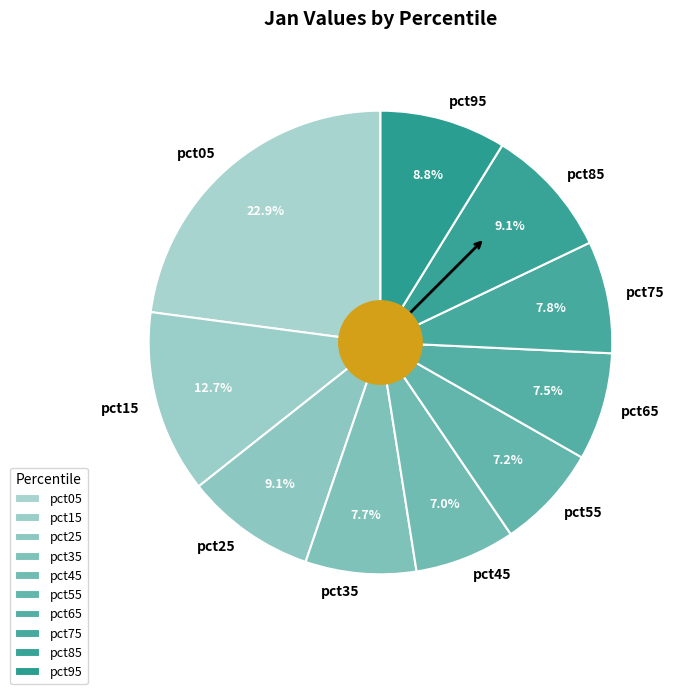

Does any single category account for the majority?

No